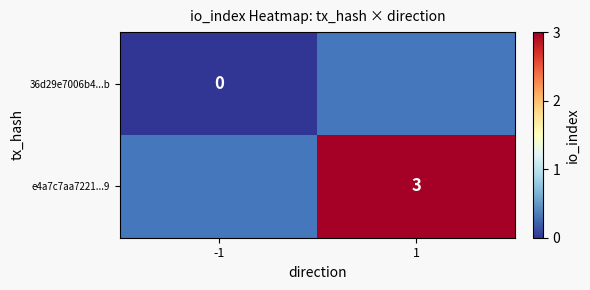

True or false: e4a7c7aa7221...9 has a value of 3 at 1.

True